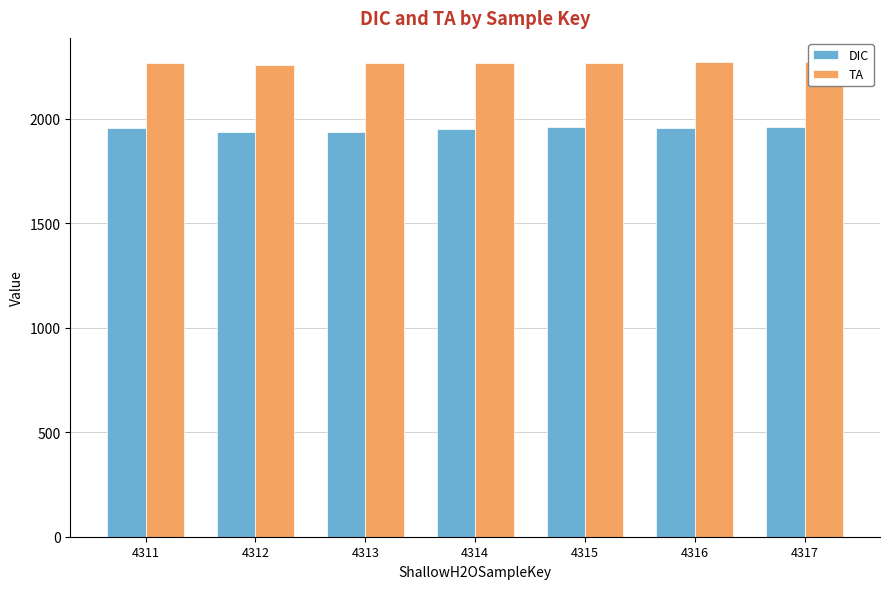

Which has a higher value, 4316 or 4311?

4316